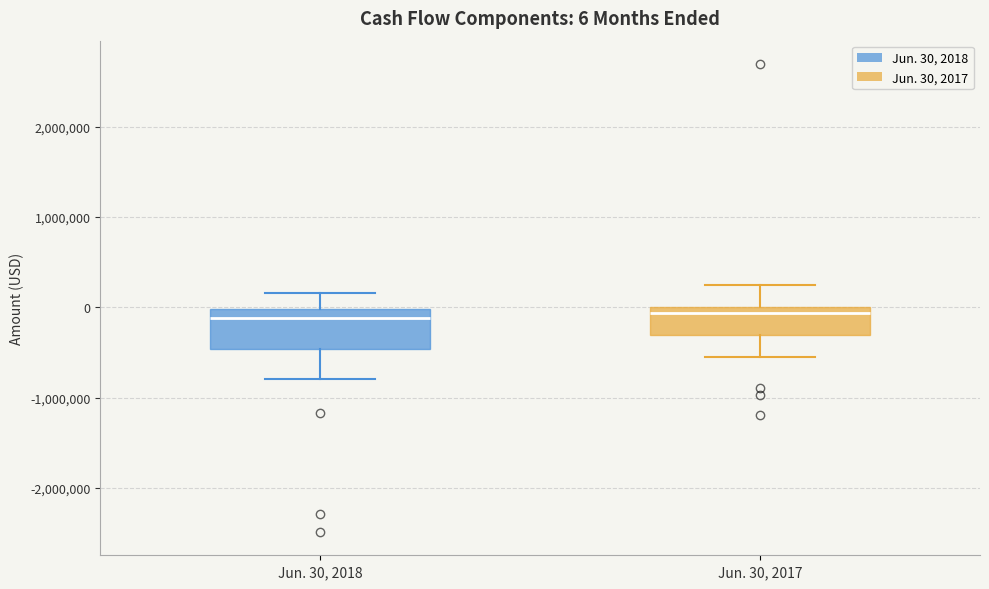

Which box is the tallest, from its lower edge to its upper edge?

Jun. 30, 2018